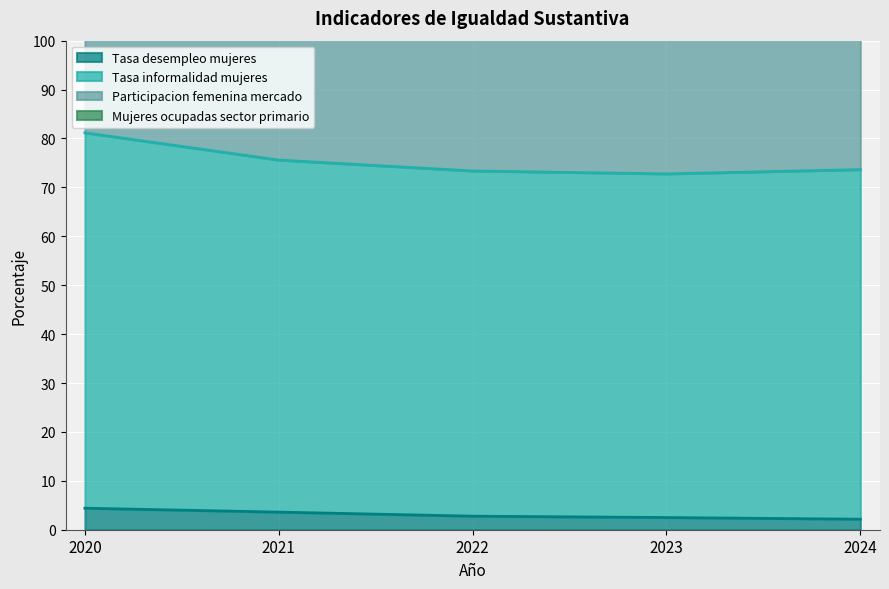

What is the spread (max minus min) of values at 2022?

70.6